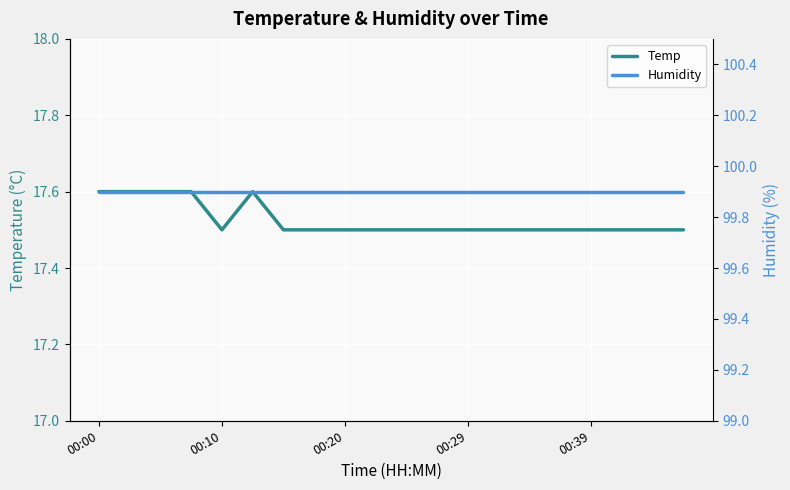

True or false: Temp and Humidity cross at least once.

False